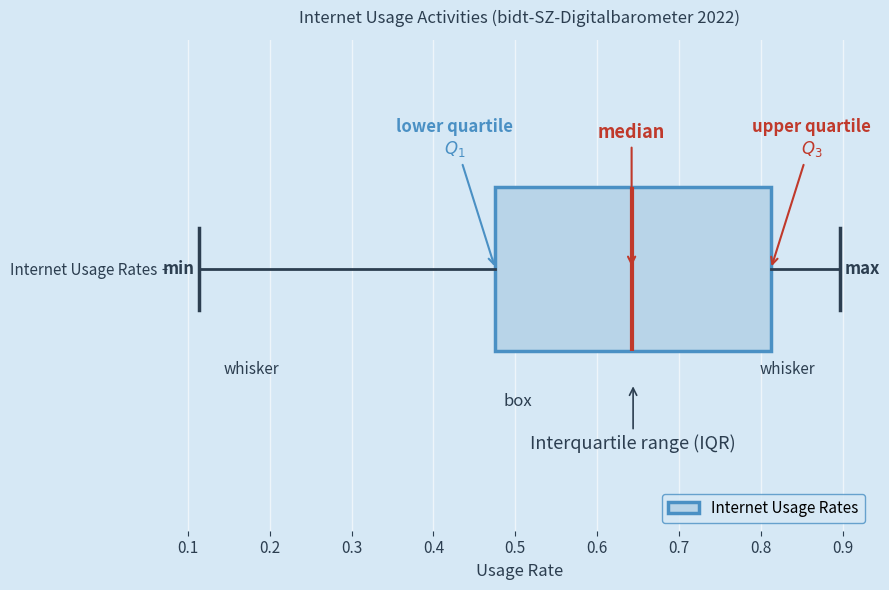

Where does the left whisker of the box for Internet Usage Rates end on the x-axis? The values are not printed on the chart, so give them approximately, as read against the axis.

0.11